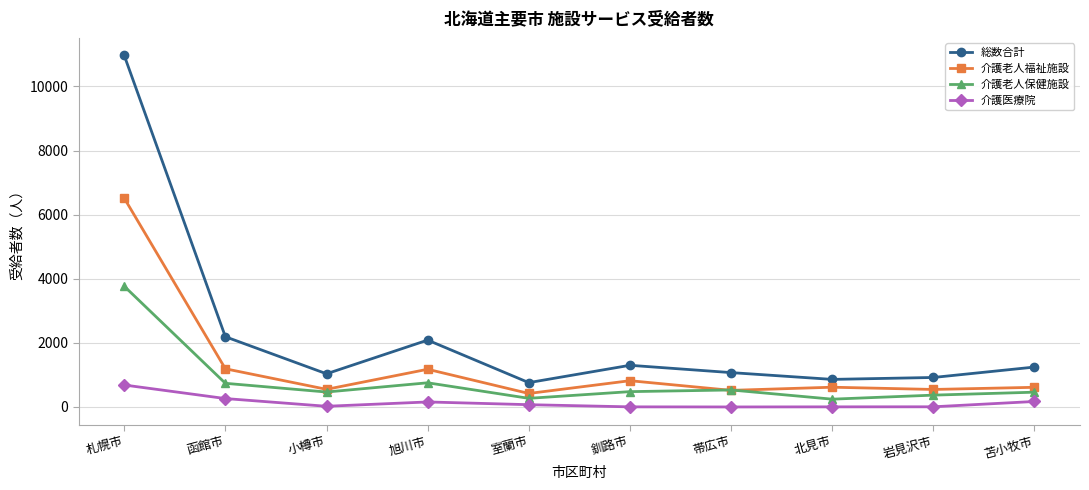

True or false: 介護老人福祉施設 and 介護医療院 cross at least once.

False